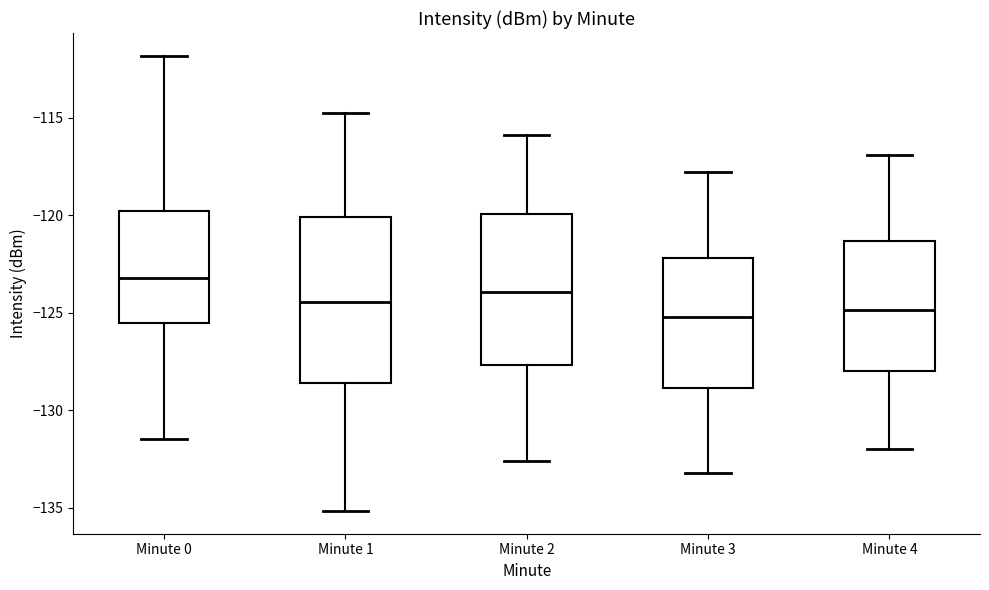

Reading left to right, read every box against the y-axis: the position of its median line, the range the box covers, and the ends of its whiskers. The values are not printed on the chart, so give them approximately, as read against the axis.

Minute 0: median -123.0, box -125.5 to -120.0, whiskers -131.5 to -112.0
Minute 1: median -124.5, box -128.5 to -120.0, whiskers -135.0 to -114.5
Minute 2: median -124.0, box -127.5 to -120.0, whiskers -132.5 to -116.0
Minute 3: median -125.0, box -129.0 to -122.0, whiskers -133.0 to -118.0
Minute 4: median -125.0, box -128.0 to -121.5, whiskers -132.0 to -117.0